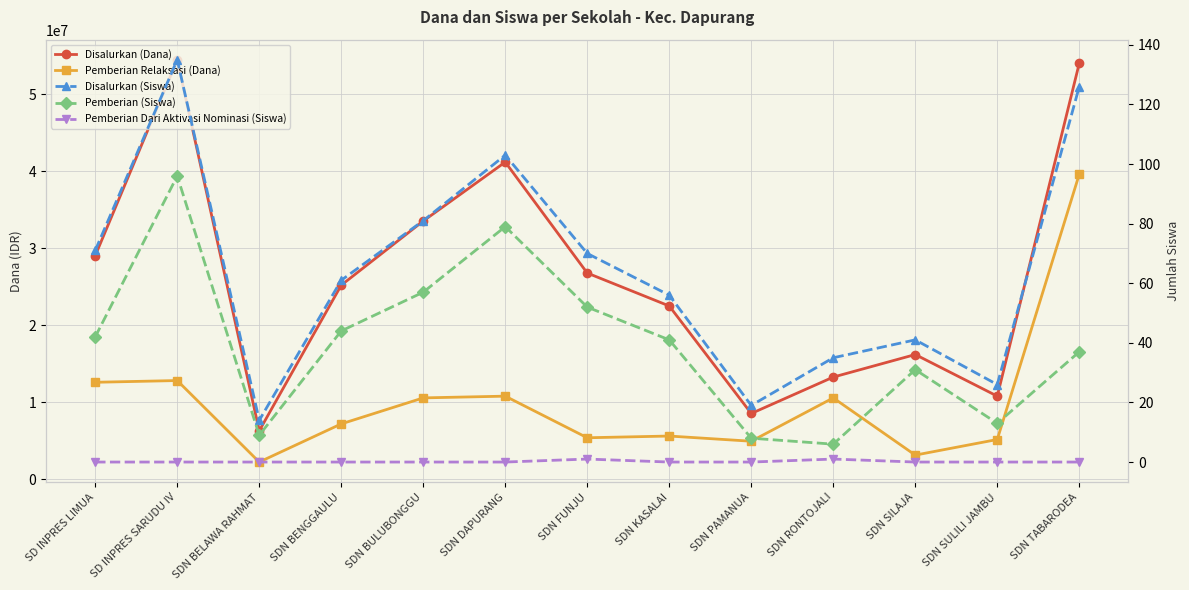

True or false: Pemberian (Siswa) and Disalurkan (Dana) cross at least once.

False